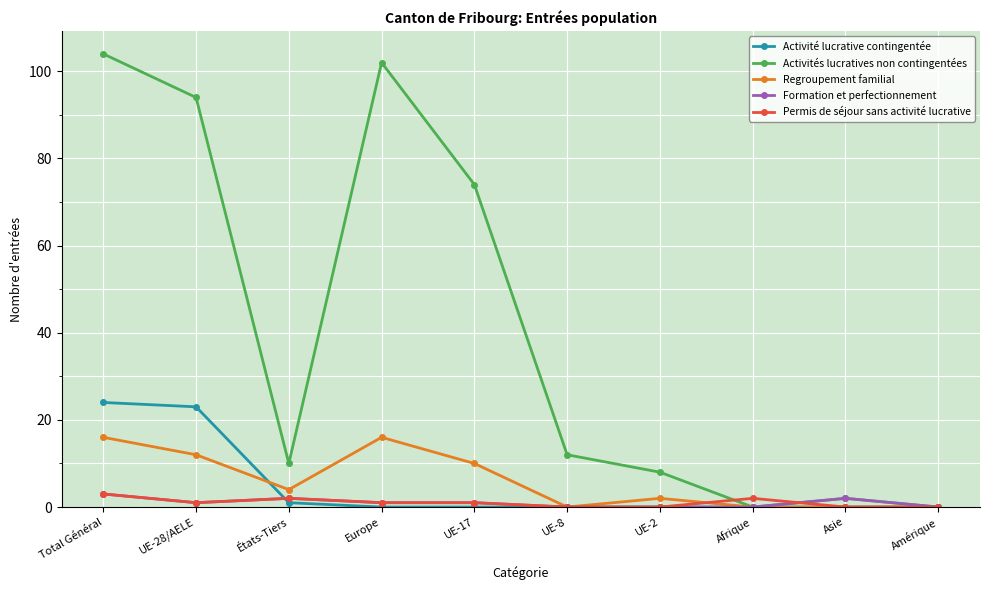

What position from the left is Asie?

9